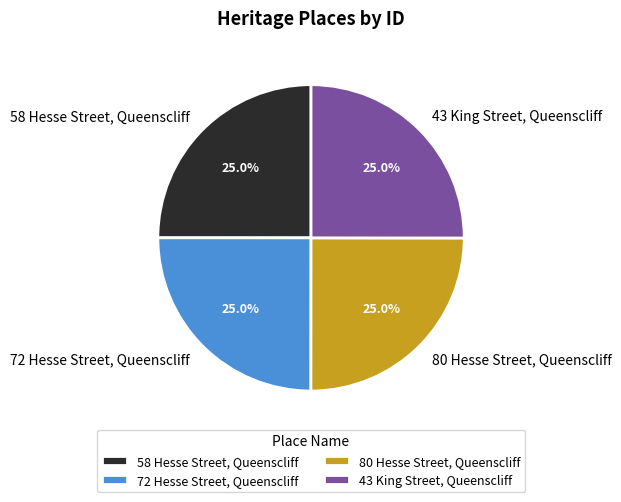

What is the ratio of the value at 72 Hesse Street, Queenscliff to the value at 58 Hesse Street, Queenscliff?

1.0